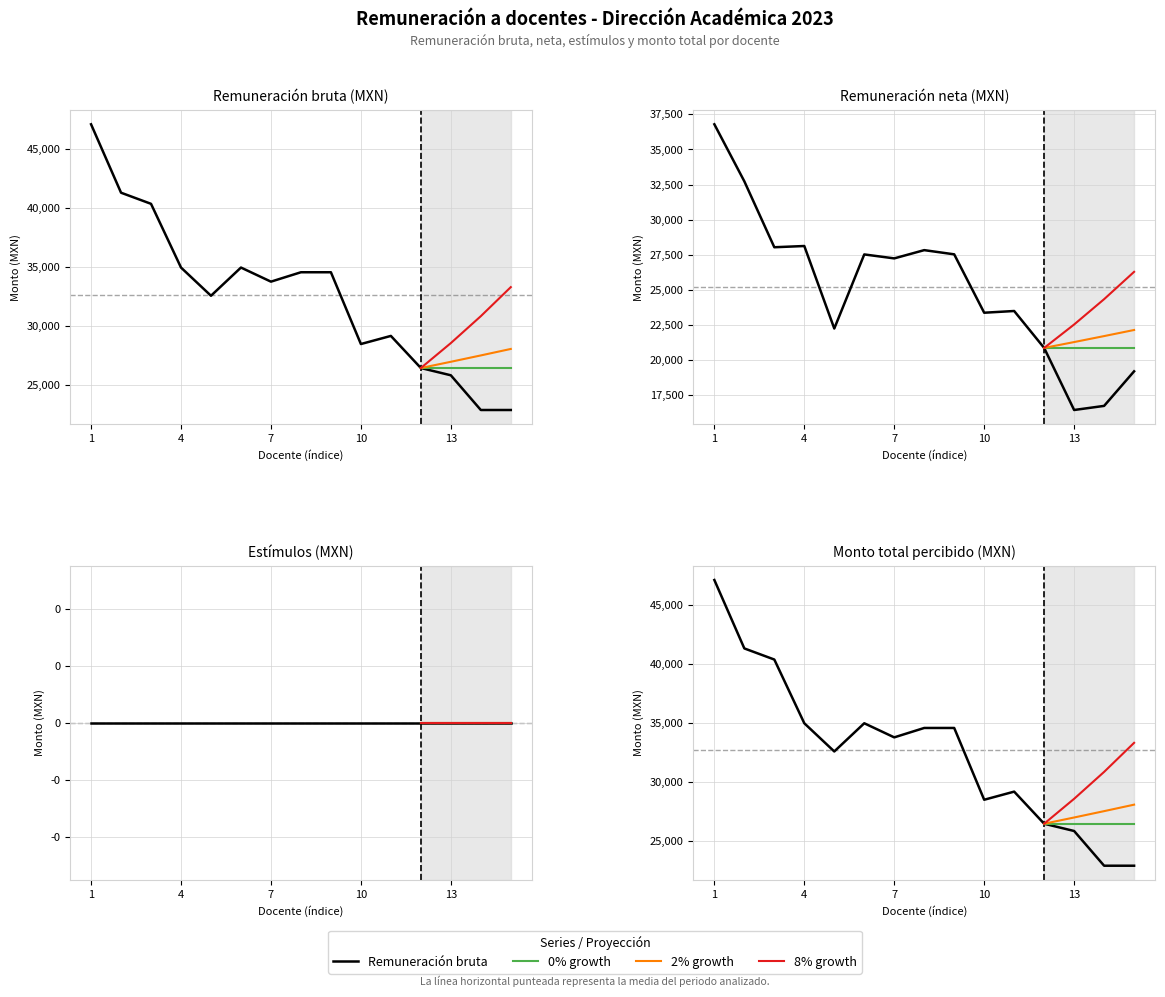

What is the sum of the Remuneración neta values at 3 and 8?

55867.6